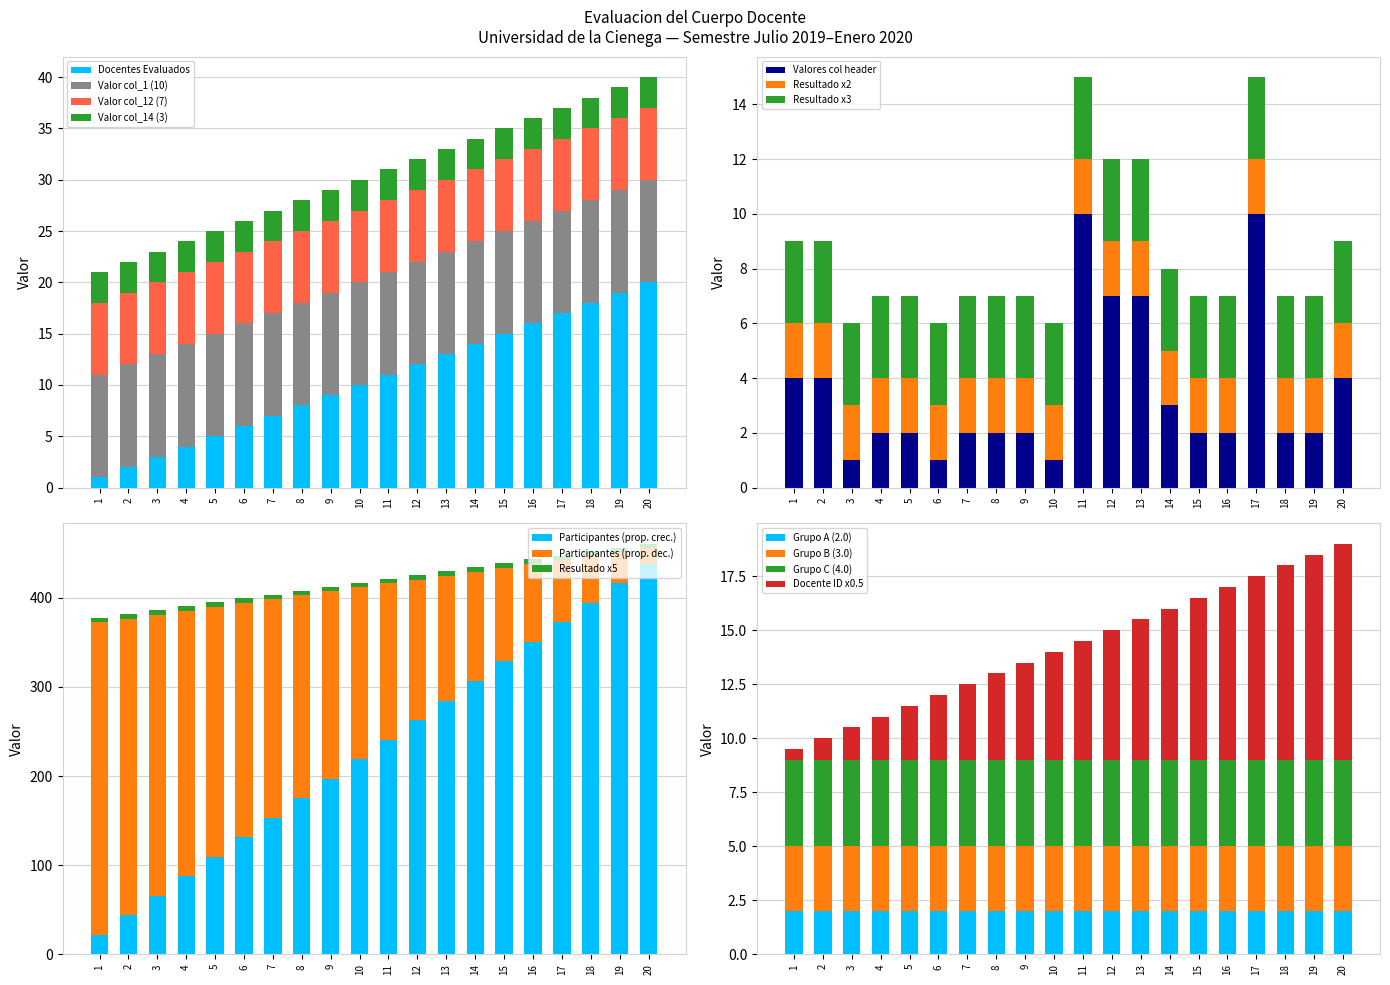

Which series has the largest range (max minus min)?

Docentes Evaluados